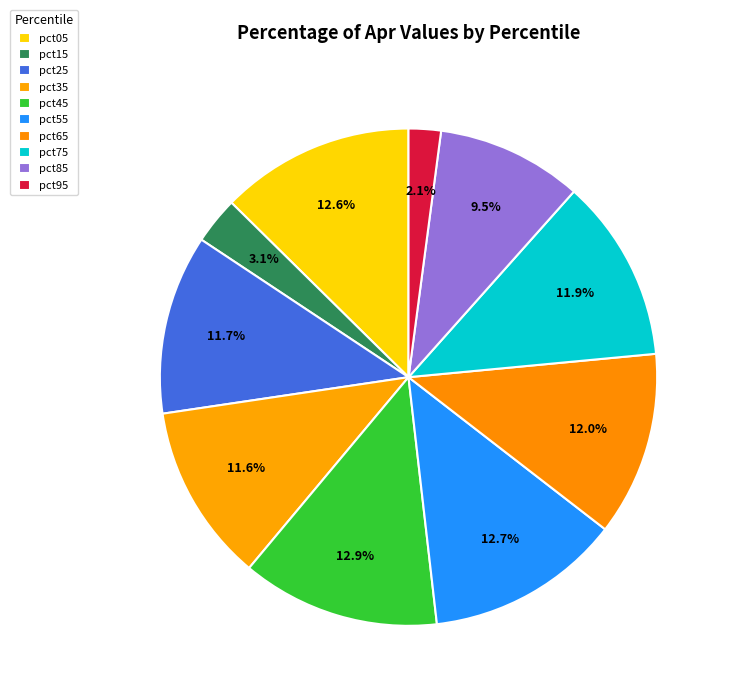

Is the sum of pct95 and pct15 greater than half?

No